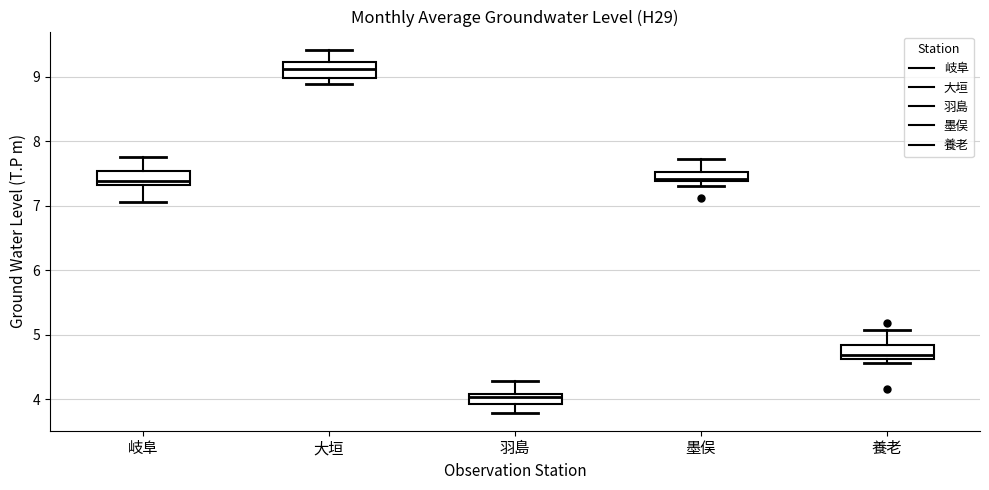

Where does the lower whisker of the box for 羽島 end on the y-axis? The values are not printed on the chart, so give them approximately, as read against the axis.

3.8